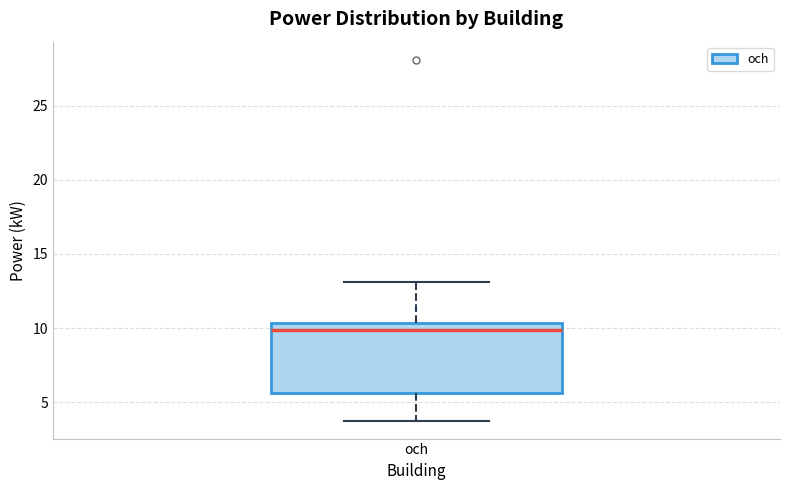

Read this box plot against the y-axis: the position of the median line, the range covered by the box, and the ends of both whiskers. The values are not printed on the chart, so give them approximately, as read against the axis.

median 10.0, box 5.5 to 10.5, whiskers 4.0 to 13.0